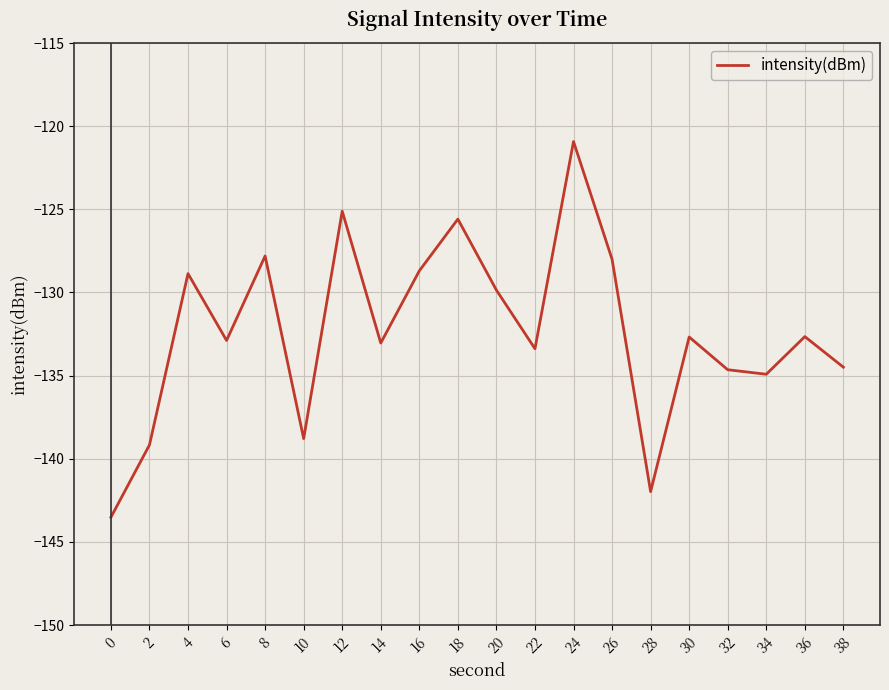

Between 38 and 4, which is larger?

4